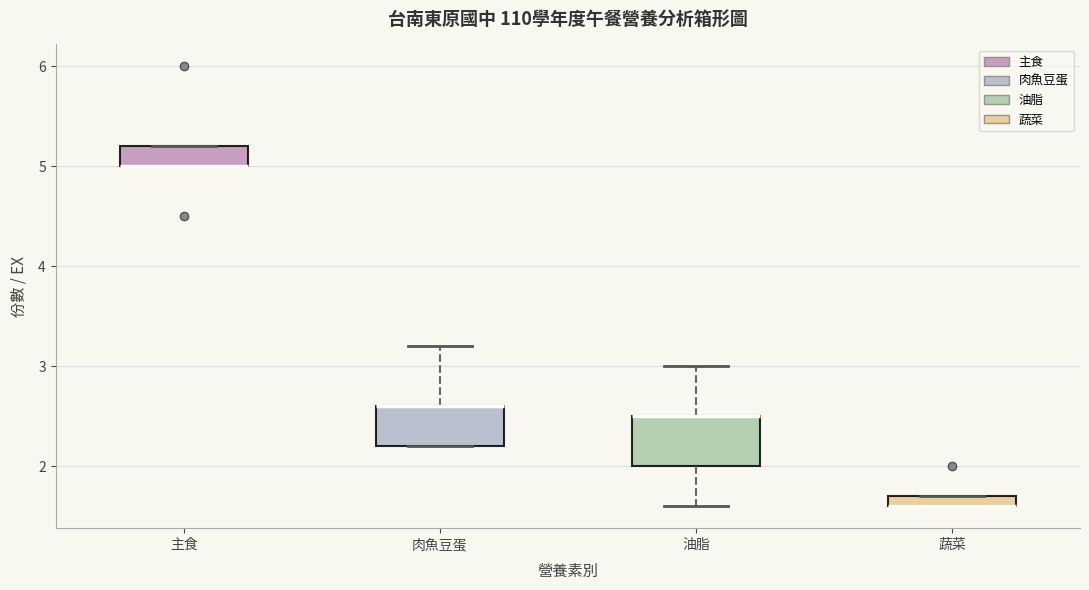

Where is the upper edge of the box for 主食 on the y-axis? The values are not printed on the chart, so give them approximately, as read against the axis.

5.2